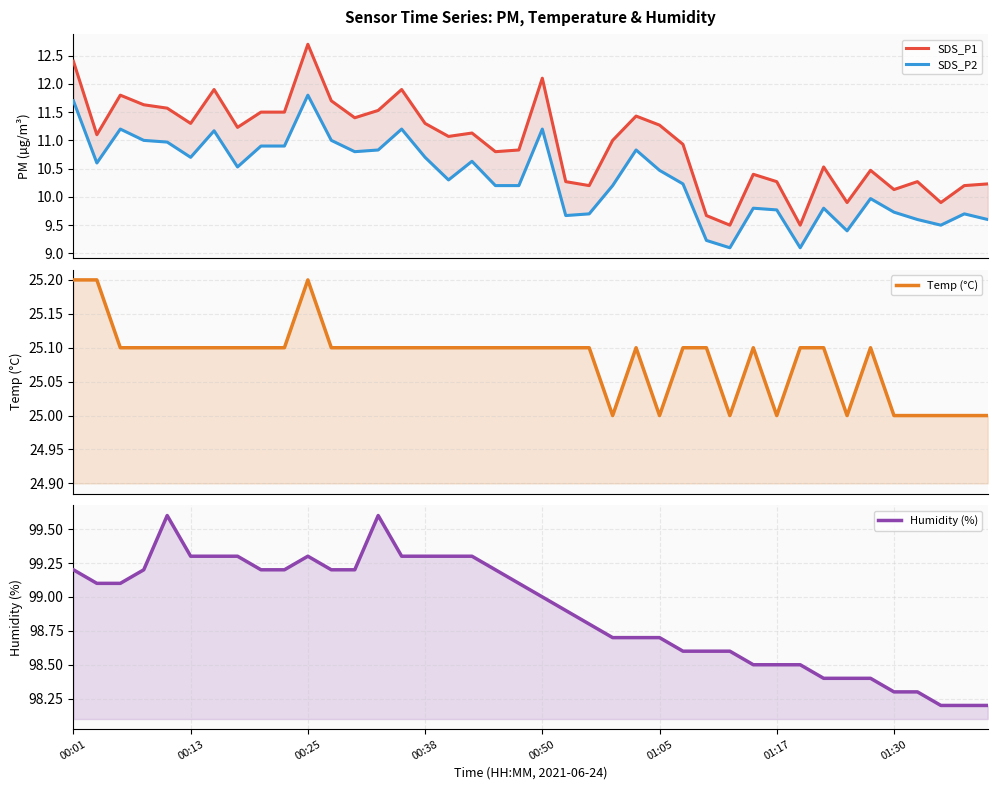

What is the spread (max minus min) of values at 01:30?

88.6